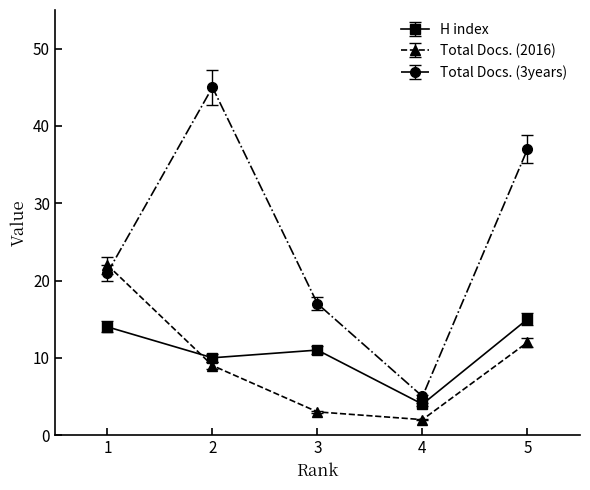

At 2, list the series in order from smallest to largest.

Total Docs. (2016), H index, Total Docs. (3years)